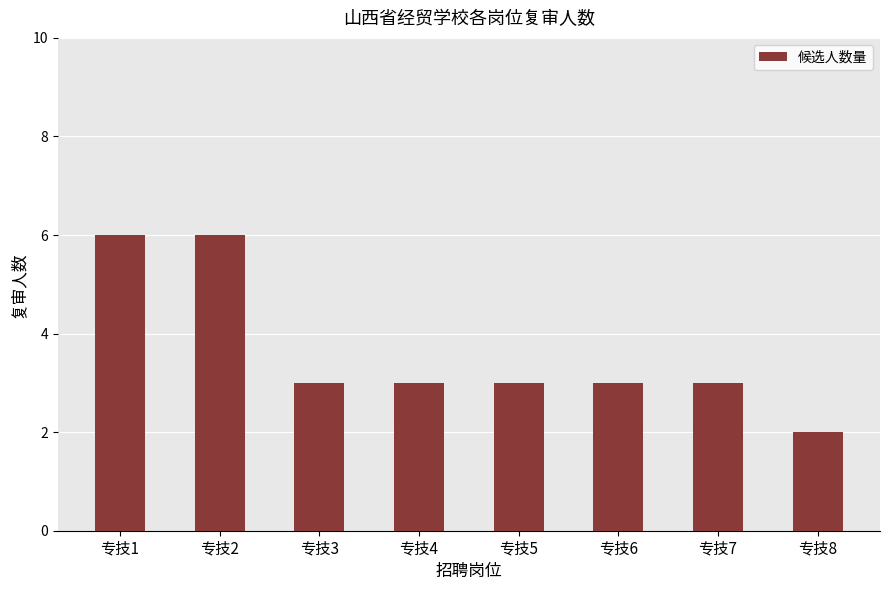

Count the values in the range 3 to 6.

7